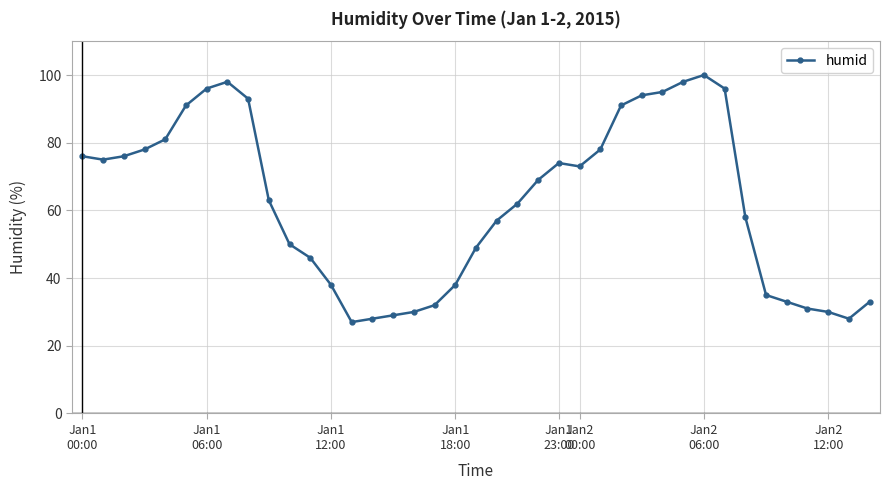

What is the value of the 5th point from the left?

81